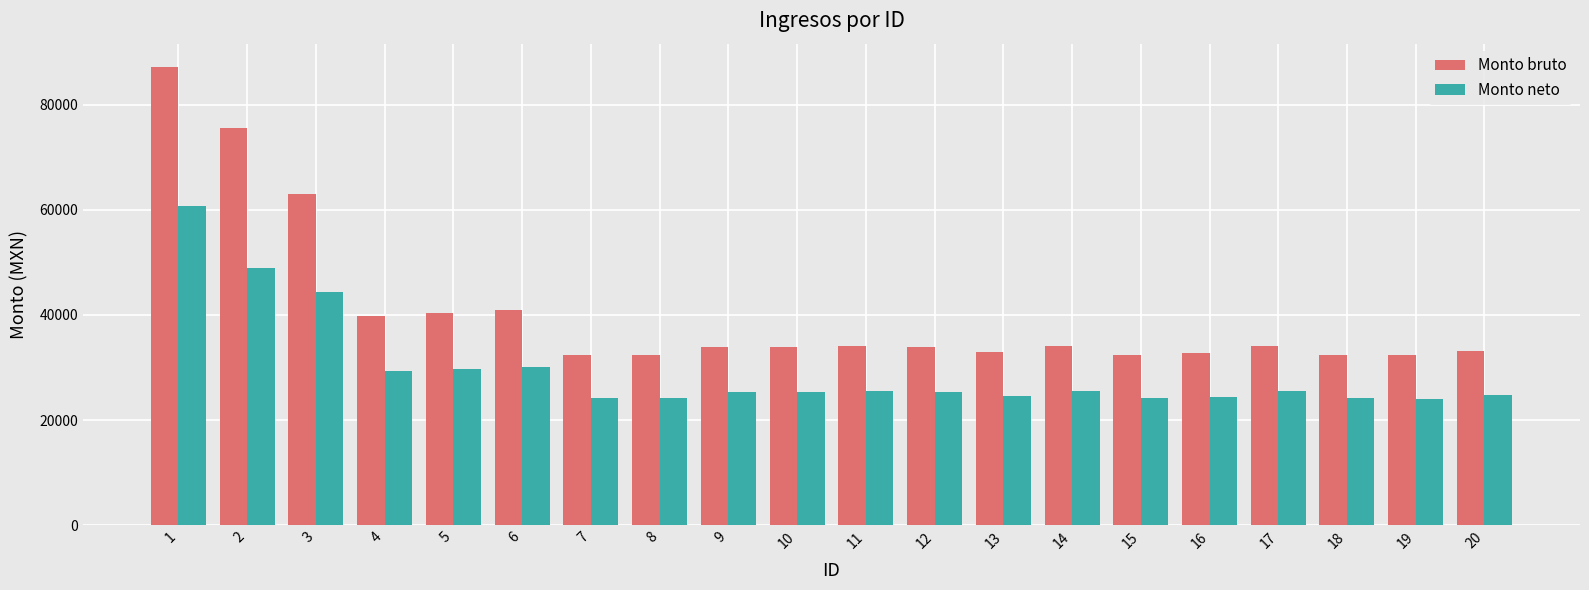

Which series has the widest spread of values?

Monto bruto